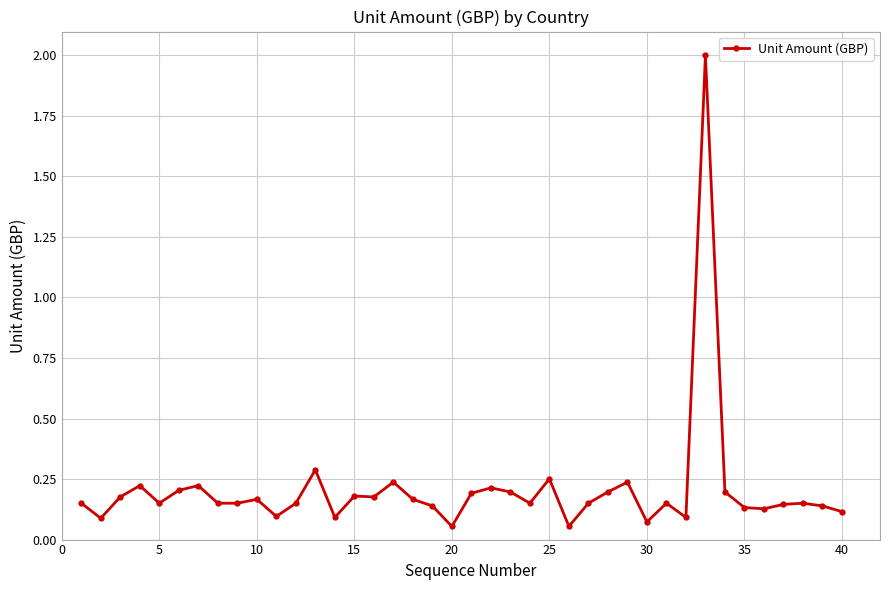

True or false: the data has more than 0 interior local peaks.

True